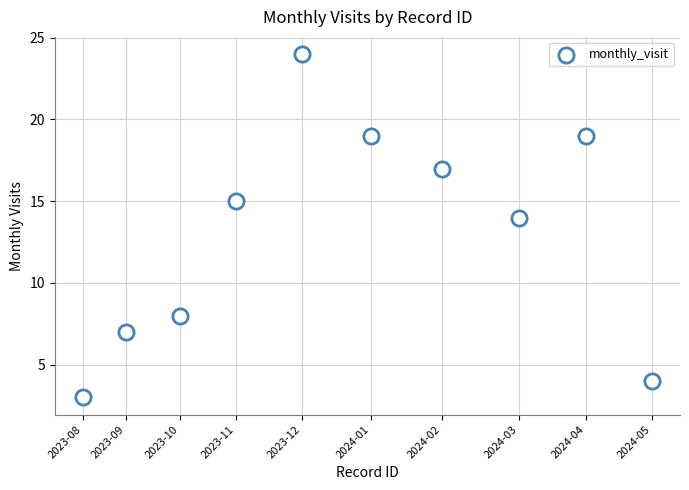

What is the range of Y values (max minus min)?

21